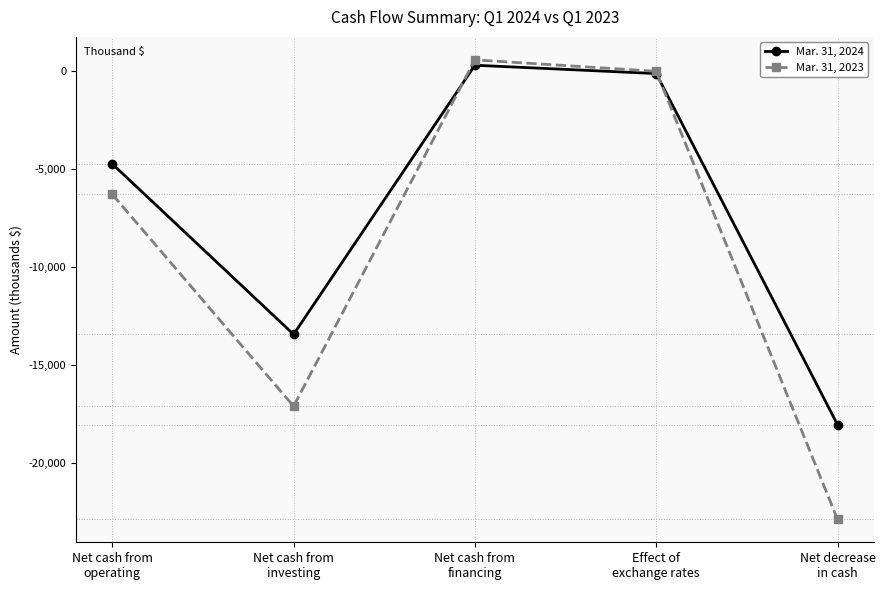

Which series has the largest total across all categories?

Mar. 31, 2024